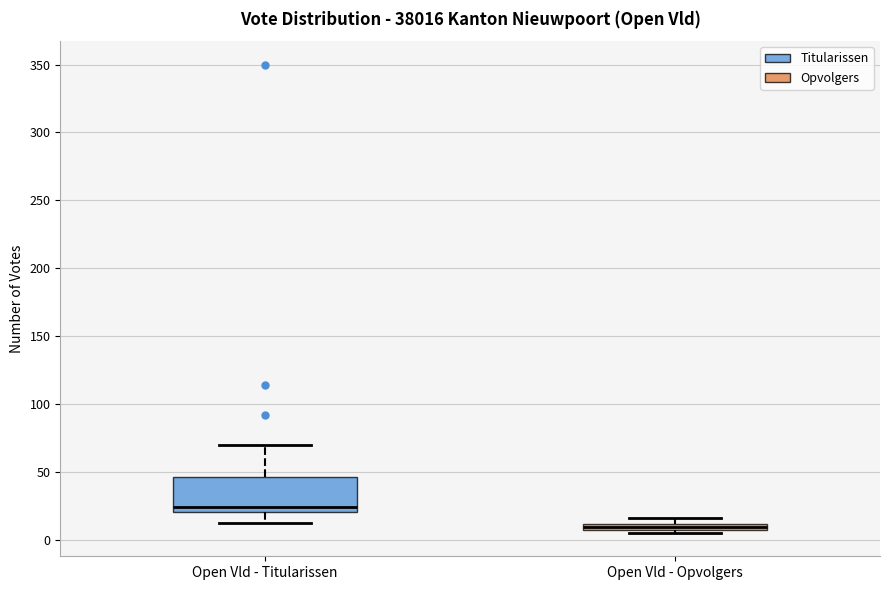

Which box is the tallest, from its lower edge to its upper edge?

Open Vld - Titularissen